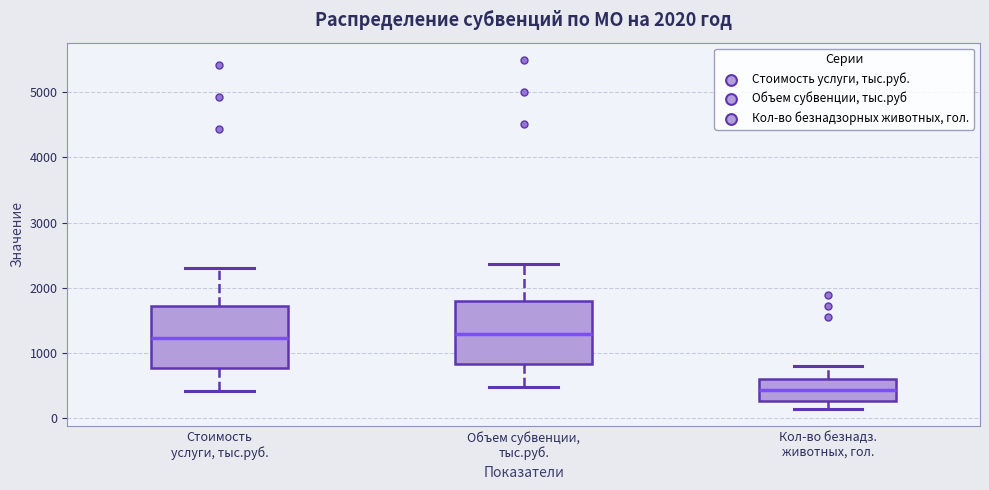

Which box has the lowest median line?

Кол-во безнадз. животных, гол.